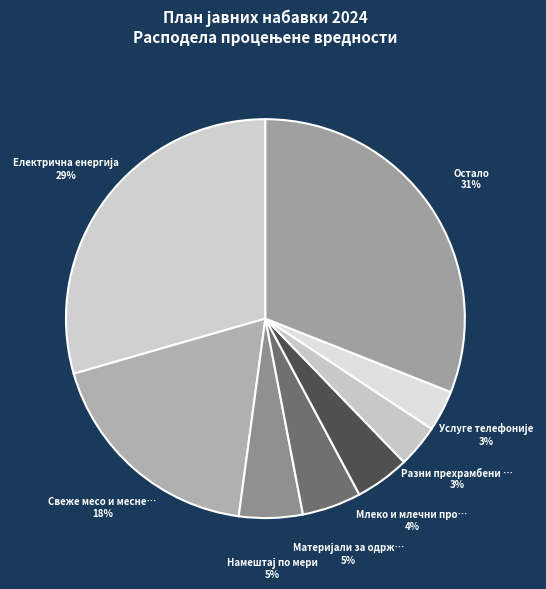

How many segments does this pie chart have?

8